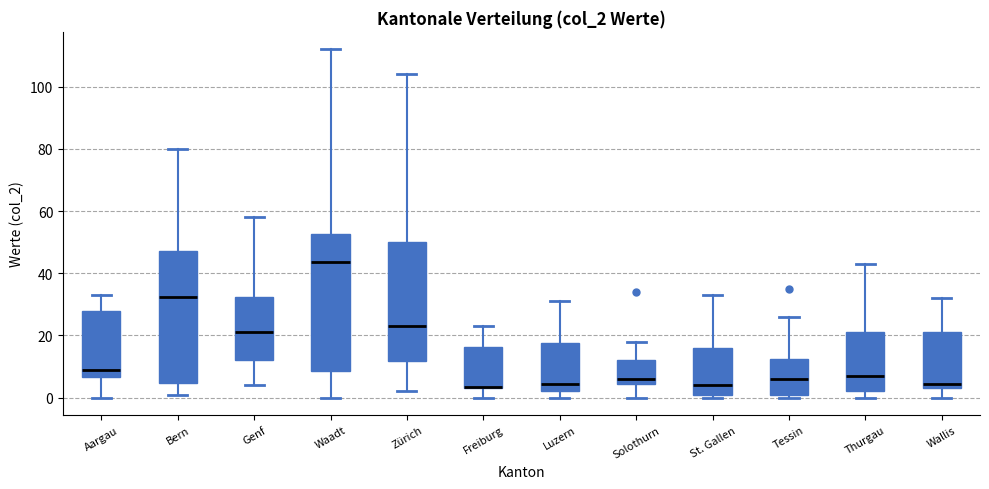

Where does the lower whisker of the box for Thurgau end on the y-axis? The values are not printed on the chart, so give them approximately, as read against the axis.

0